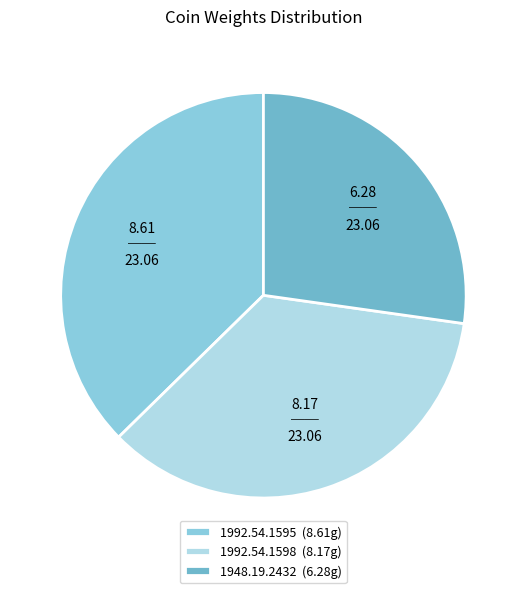

Rank the categories by value from lowest to highest.

1948.19.2432, 1992.54.1598, 1992.54.1595